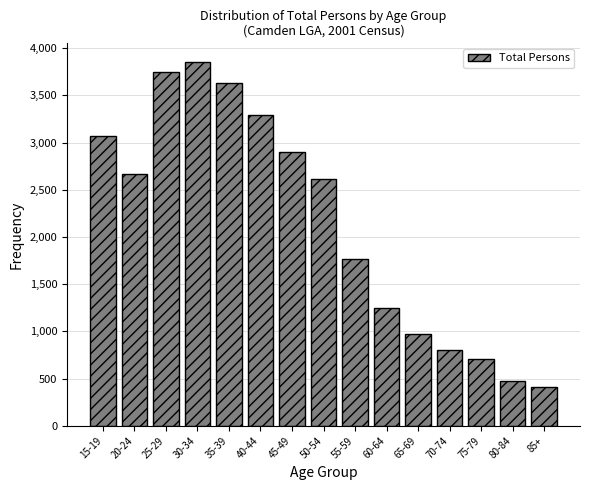

Reading left to right, extract all data points from this chart.

15-19=3064	20-24=2670	25-29=3748	30-34=3858	35-39=3634	40-44=3295	45-49=2904	50-54=2612	55-59=1762	60-64=1252	65-69=968	70-74=801	75-79=711	80-84=473	85+=409